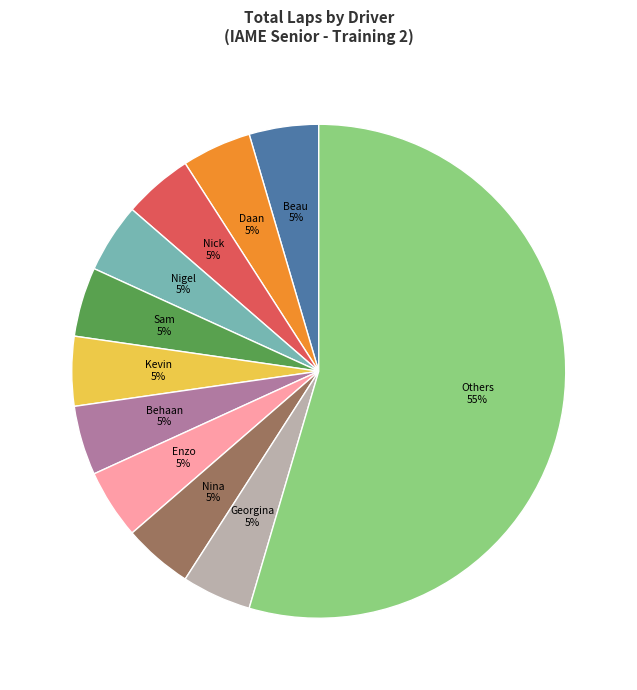

Is there a majority slice in this chart?

Yes